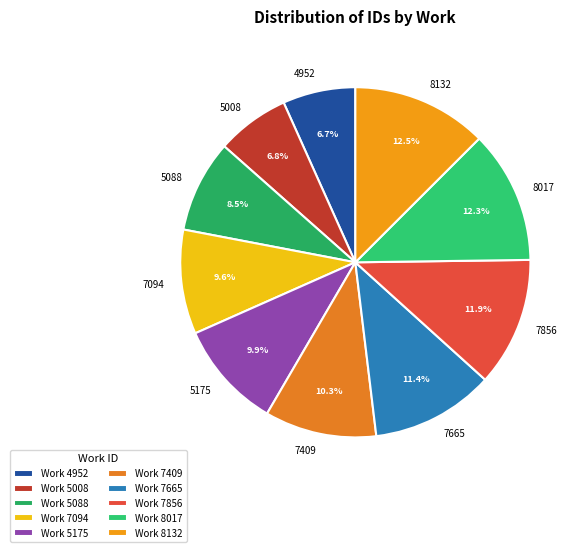

Count the number of slices in the pie.

10